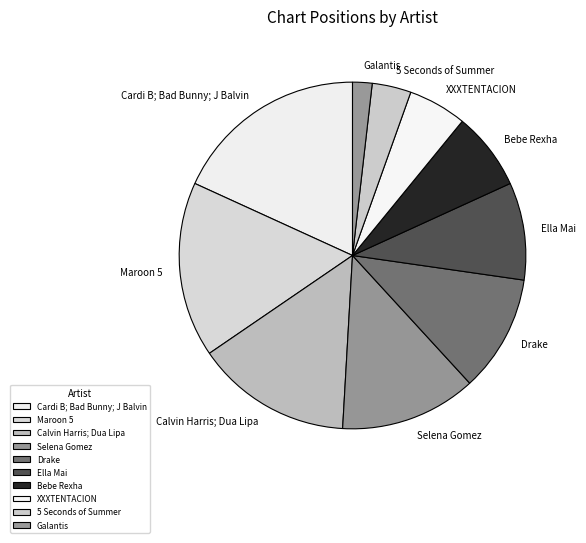

Combined, do Galantis and Maroon 5 account for over 50%?

No